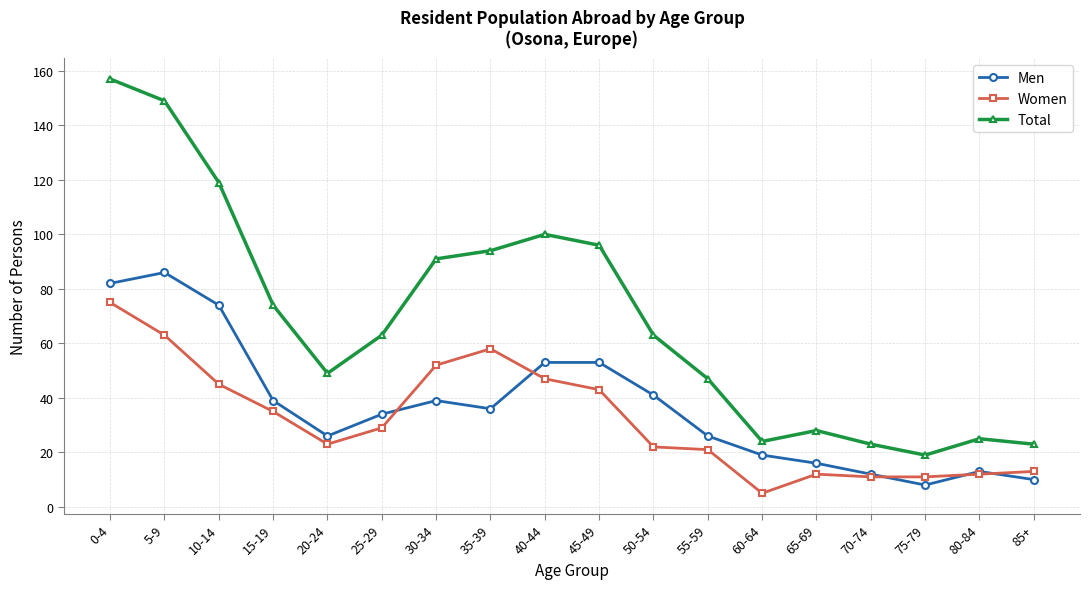

Rank the series by their maximum value, from highest to lowest.

Total, Men, Women